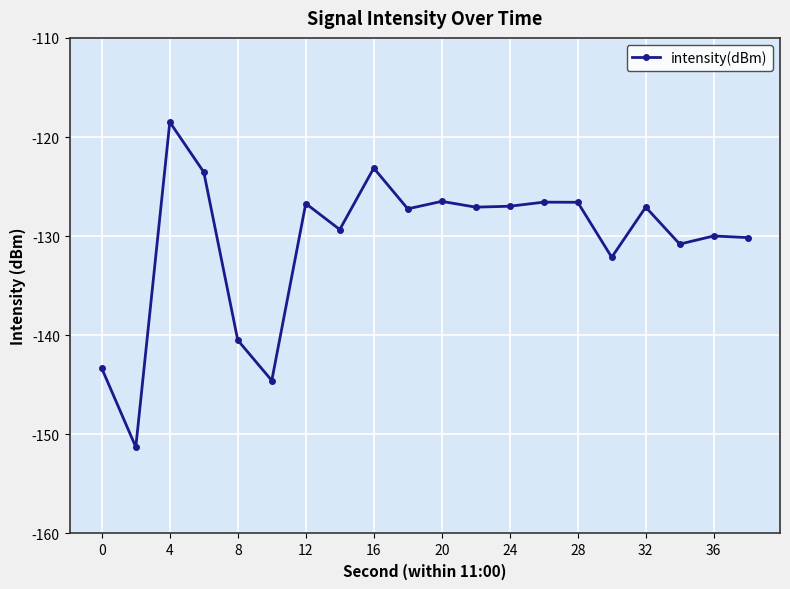

What is the greatest value displayed?

-118.5